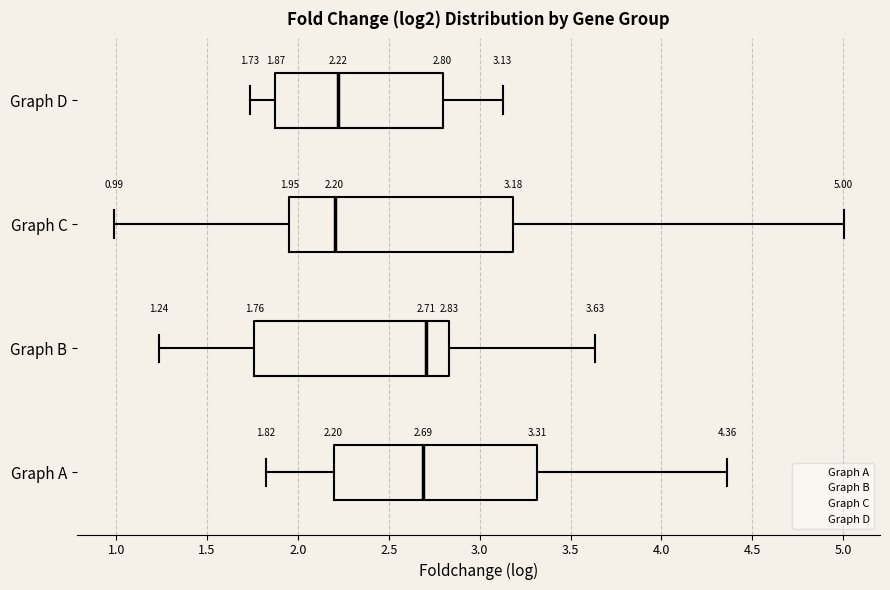

Which box is the widest, from its left edge to its right edge?

Graph C